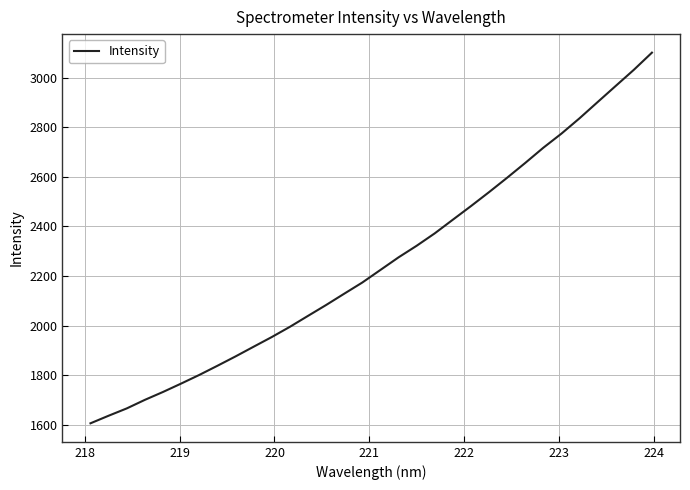

What is the smallest value displayed?

1606.8